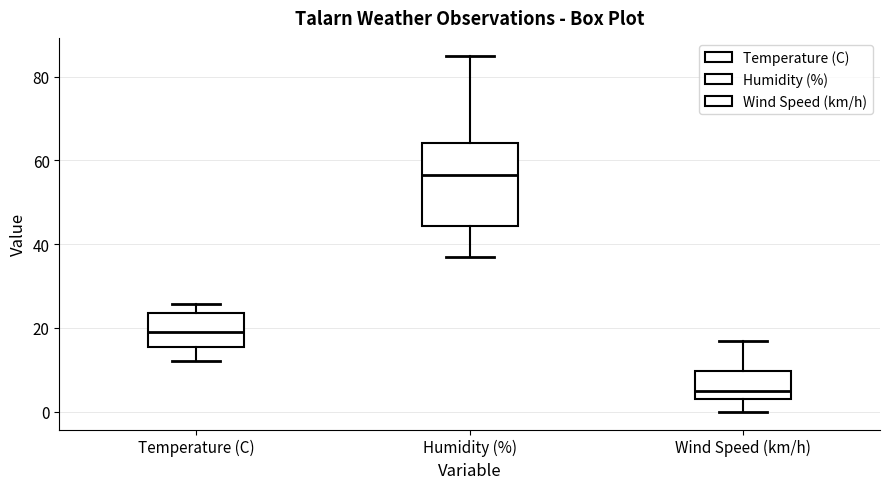

Comparing the boxes themselves (not the whiskers), which one is the tallest?

Humidity (%)